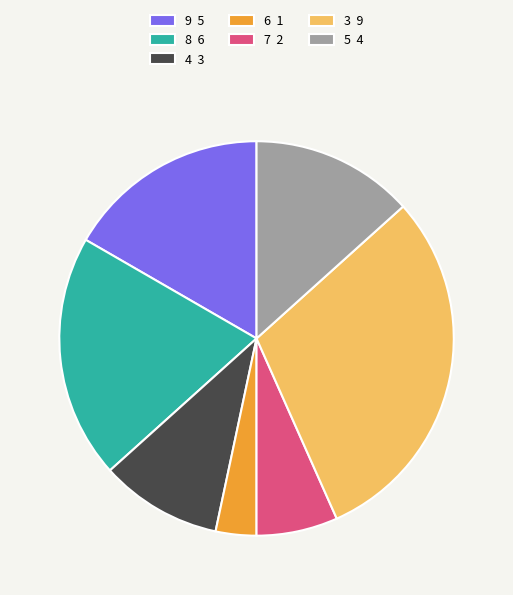

Is there a majority slice in this chart?

No